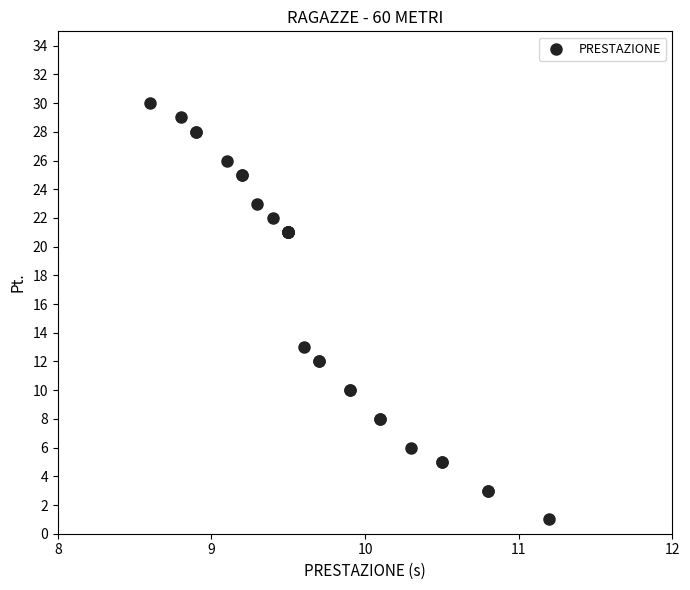

What Y value in the scatter plot is closest to 15?

13